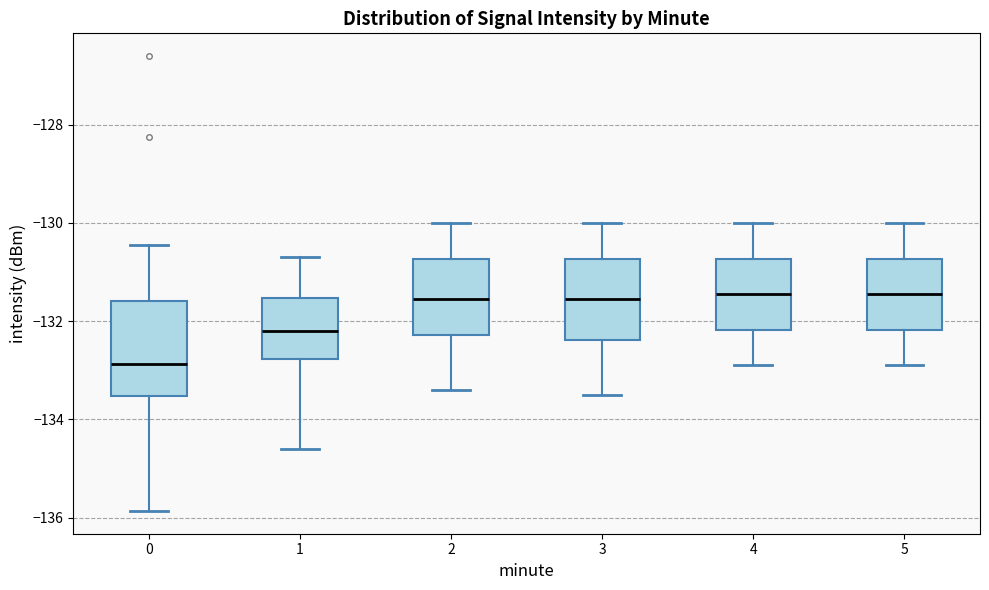

Reading left to right, read every box against the y-axis: the position of its median line, the range the box covers, and the ends of its whiskers. The values are not printed on the chart, so give them approximately, as read against the axis.

0: median -132.8, box -133.6 to -131.6, whiskers -135.8 to -130.4
1: median -132.2, box -132.8 to -131.6, whiskers -134.6 to -130.6
2: median -131.6, box -132.2 to -130.8, whiskers -133.4 to -130.0
3: median -131.6, box -132.4 to -130.8, whiskers -133.4 to -130.0
4: median -131.4, box -132.2 to -130.8, whiskers -132.8 to -130.0
5: median -131.4, box -132.2 to -130.8, whiskers -132.8 to -130.0